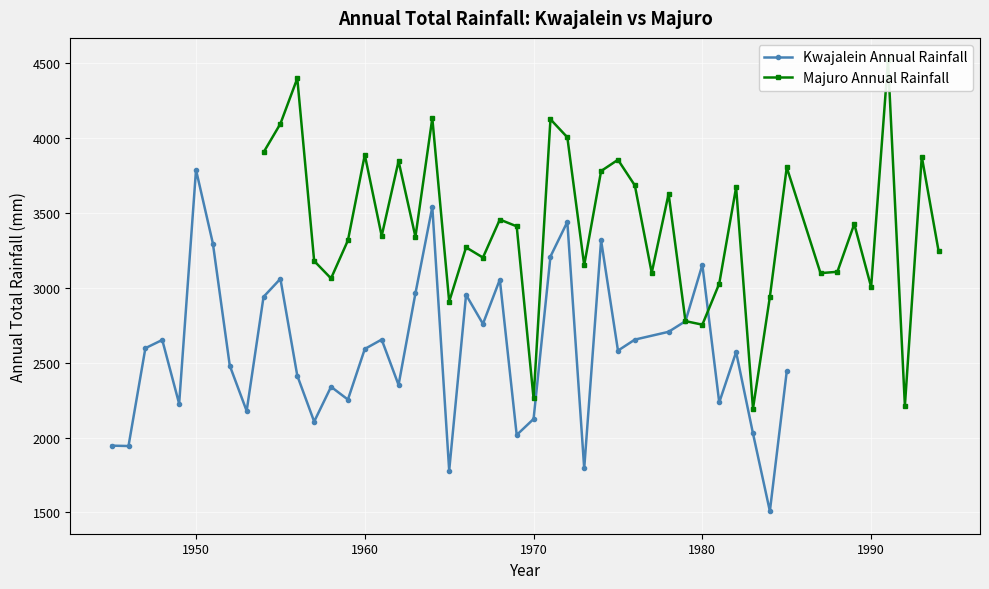

Which series has the largest range (max minus min)?

Majuro Annual Rainfall